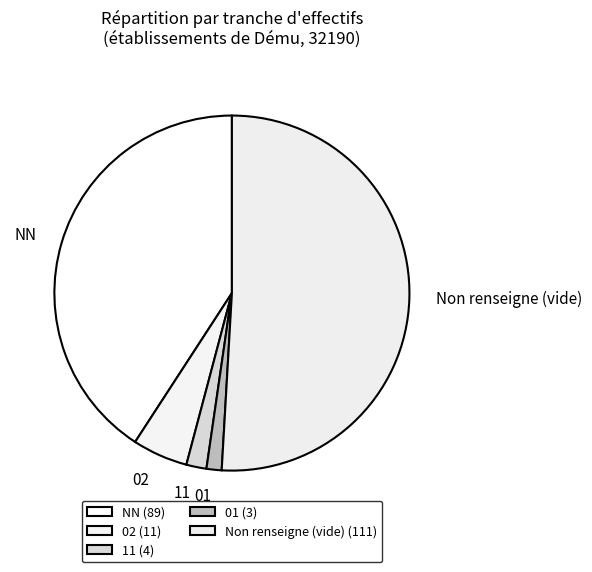

Count the number of slices in the pie.

5